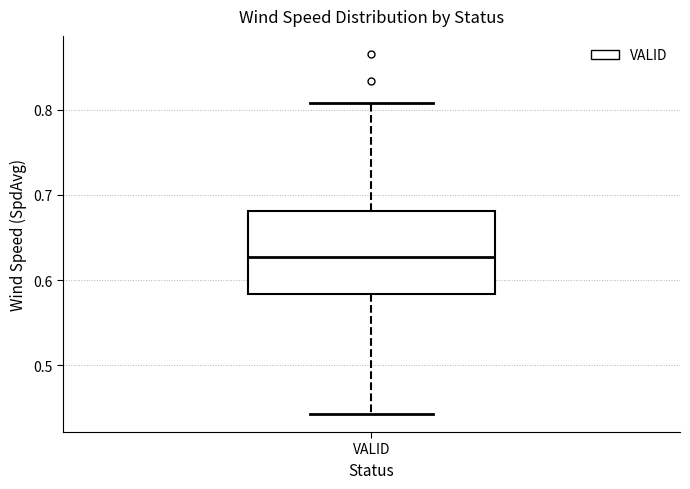

Read this box plot against the y-axis: the position of the median line, the range covered by the box, and the ends of both whiskers. The values are not printed on the chart, so give them approximately, as read against the axis.

median 0.63, box 0.58 to 0.68, whiskers 0.44 to 0.81